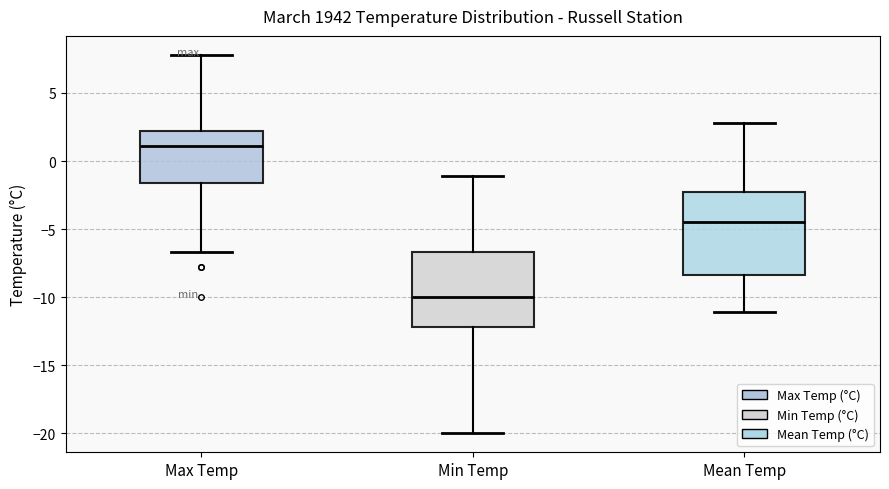

Where does the median line of the box for Min Temp sit on the y-axis? The values are not printed on the chart, so give them approximately, as read against the axis.

-10.0